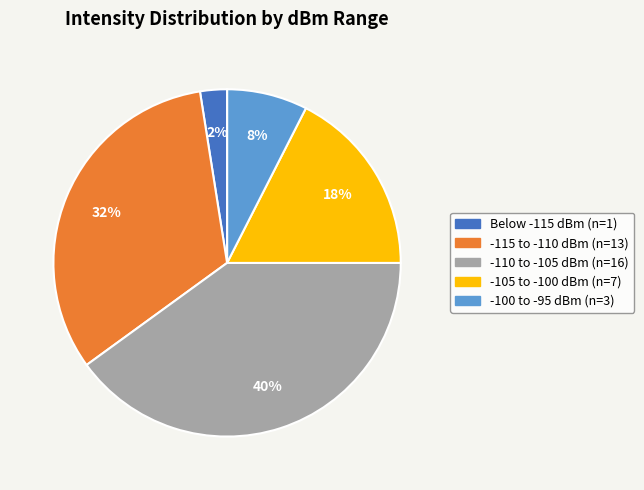

To the nearest percent, what is the average slice percentage?

17%